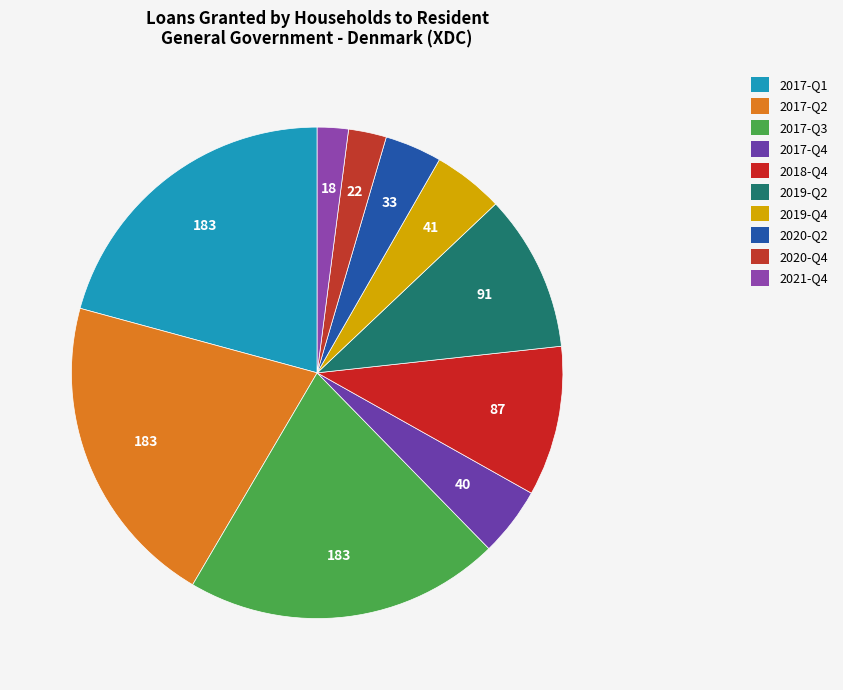

Which has a higher value, 2021-Q4 or 2017-Q1?

2017-Q1